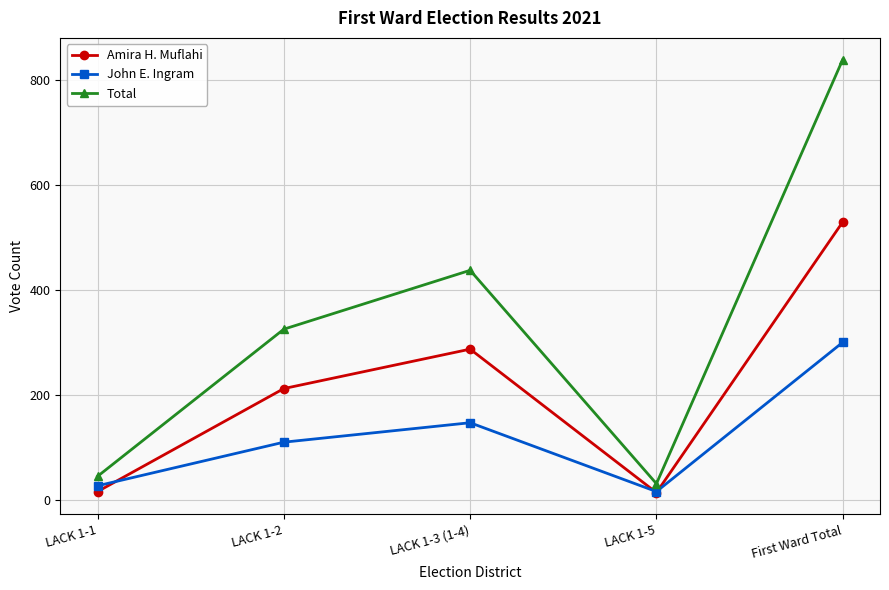

What is the label of the 5th point from the left?

First Ward Total